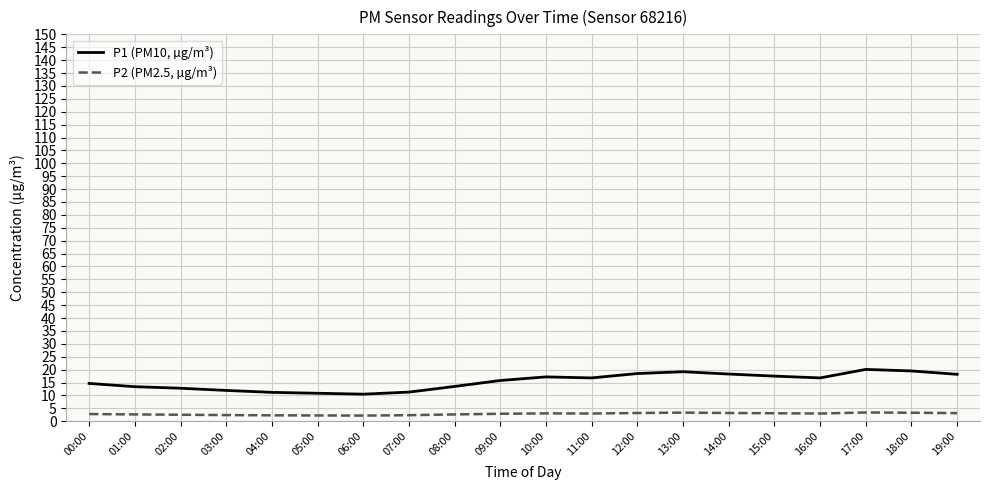

Is this an area chart (filled region under the line)?

No